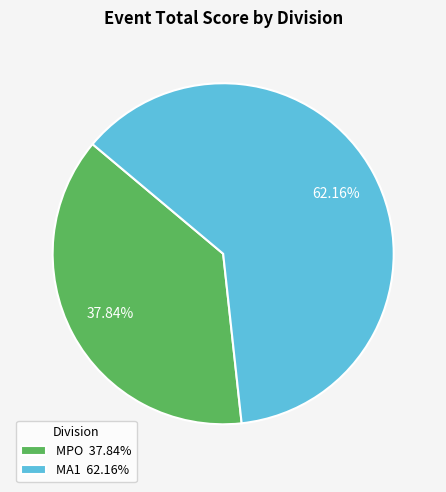

How many slices are in this pie chart?

2